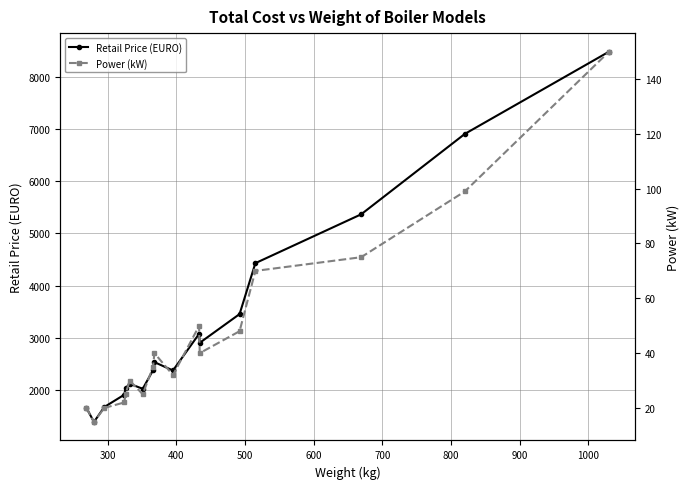

What is the smallest value displayed?

14.9